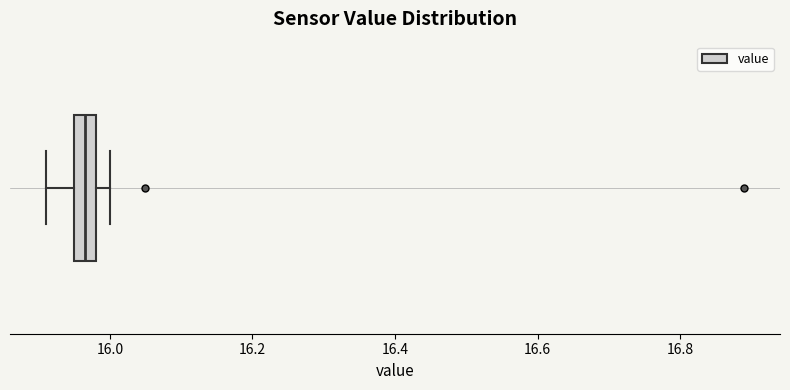

Read this box plot against the x-axis: the position of the median line, the range covered by the box, and the ends of both whiskers. The values are not printed on the chart, so give them approximately, as read against the axis.

median 15.96 (inside the box), box 15.96 to 15.98, whiskers 15.92 to 16.00